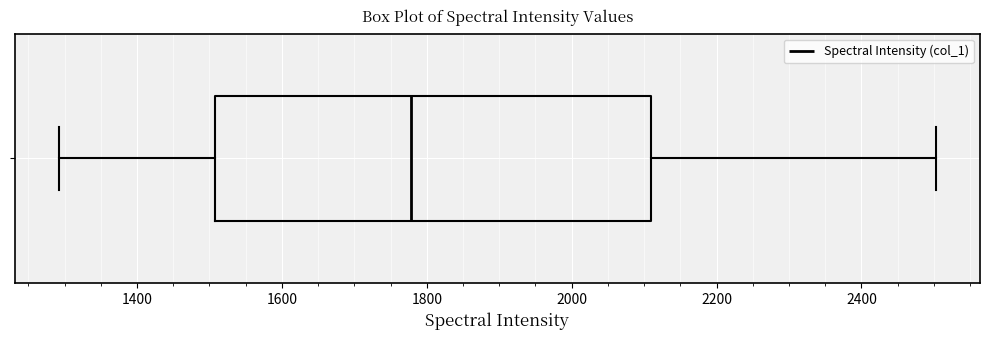

Transcribe this box plot: give where the median line is, the range the box spans, and where the two whiskers end, as read against the x-axis. The values are not printed on the chart, so give them approximately, as read against the axis.

median 1780, box 1500 to 2100, whiskers 1300 to 2500